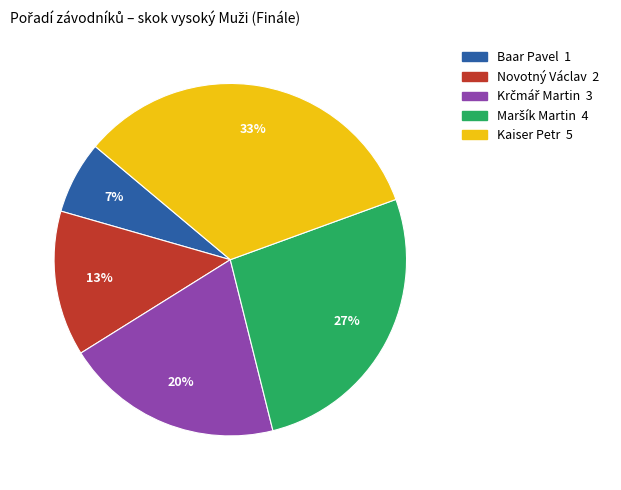

How many slices are in this pie chart?

5